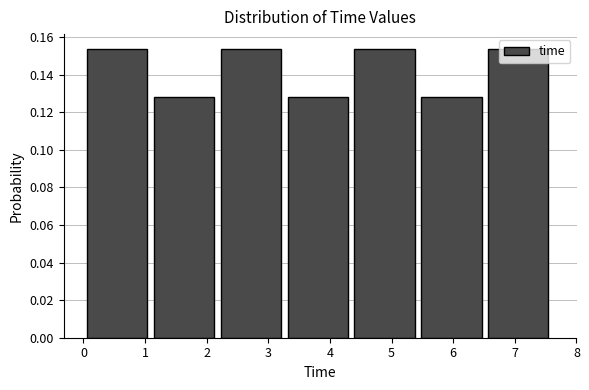

Reading left to right, list every bar in this chart as the range it spans on the x-axis followed by its height. Neither the bar edges nor the heights are printed on the chart, so give them approximately, as read against the axes.

0.0 to 1.1: 0.154
1.1 to 2.2: 0.128
2.2 to 3.3: 0.154
3.3 to 4.3: 0.128
4.3 to 5.4: 0.154
5.4 to 6.5: 0.128
6.5 to 7.6: 0.154